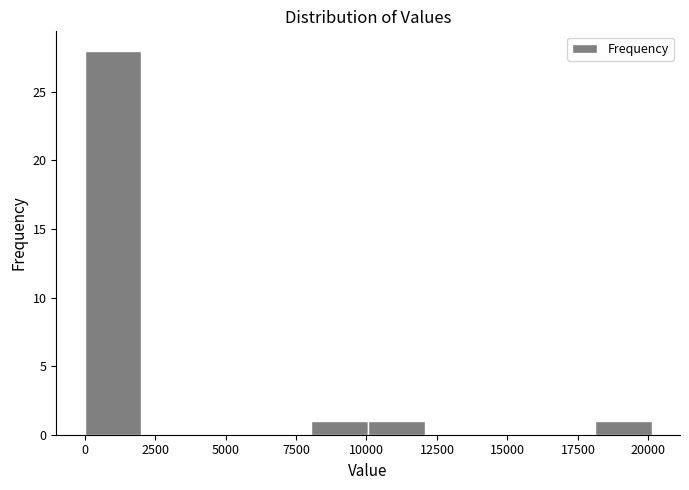

Reading left to right, transcribe this chart: for each bar, give the range it covers on the x-axis and its height. Neither the bar edges nor the heights are printed on the chart, so give them approximately, as read against the axes.

0 to 2000: 28
2000 to 4000: 0
4000 to 6000: 0
6000 to 8000: 0
8000 to 10000: 1
10000 to 12000: 1
12000 to 14000: 0
14000 to 16000: 0
16000 to 18000: 0
18000 to 20000: 1